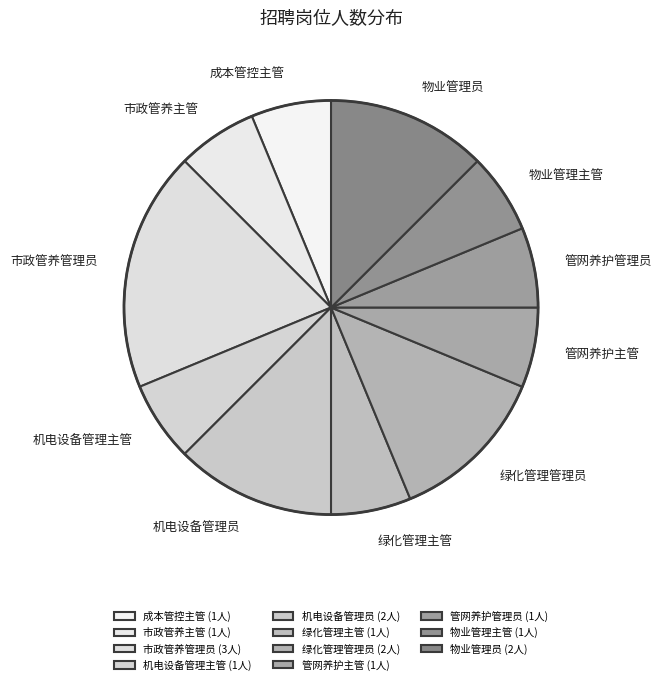

Do 市政管养管理员 and 市政管养主管 together represent more than half of the pie?

No